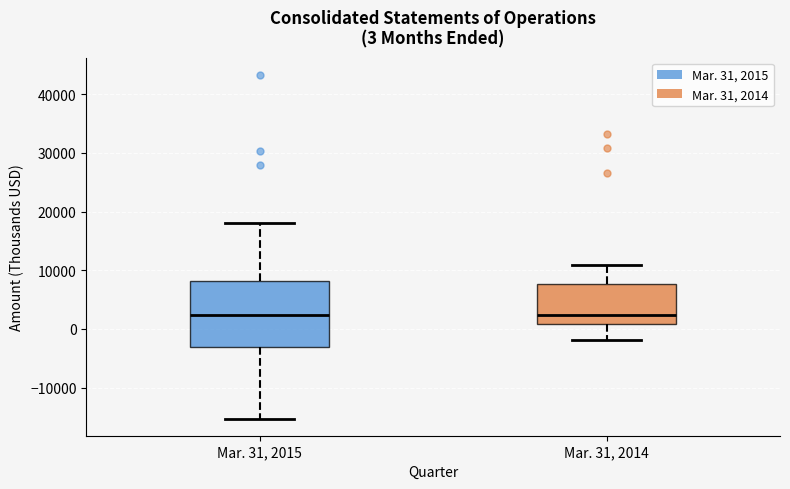

Which box is the tallest, from its lower edge to its upper edge?

Mar. 31, 2015